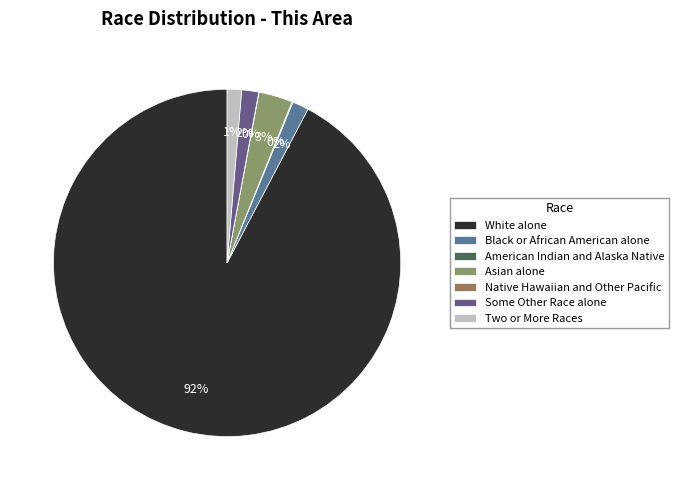

Which category accounts for the majority?

White alone